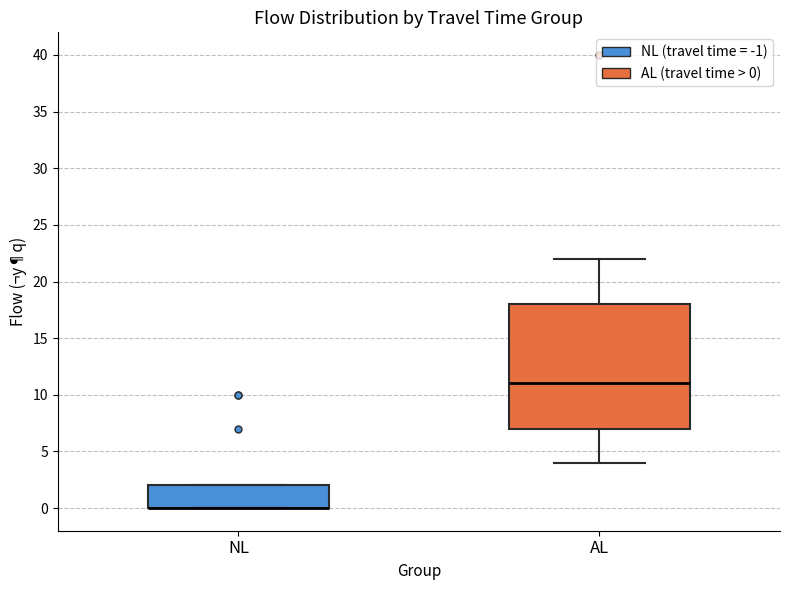

Where does the upper whisker of the box for AL end on the y-axis? The values are not printed on the chart, so give them approximately, as read against the axis.

22